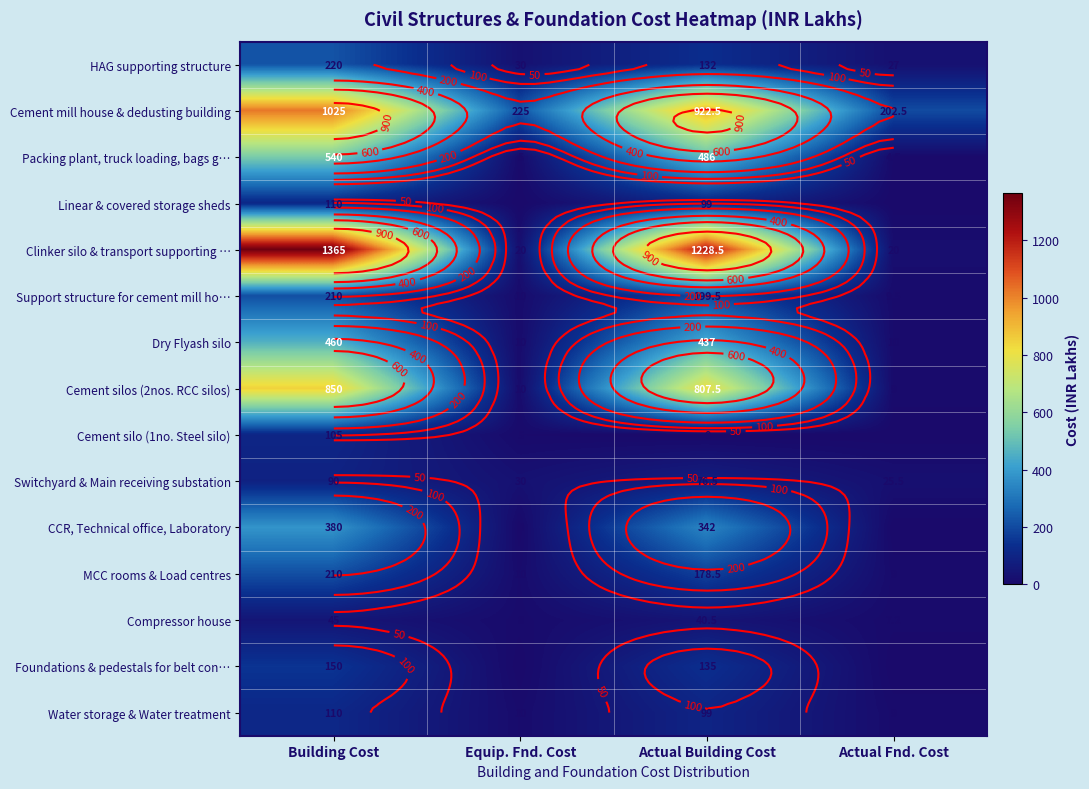

Is it true that Packing plant, truck loading, bags g… equals 2.0 at Actual Fnd. Cost?

False